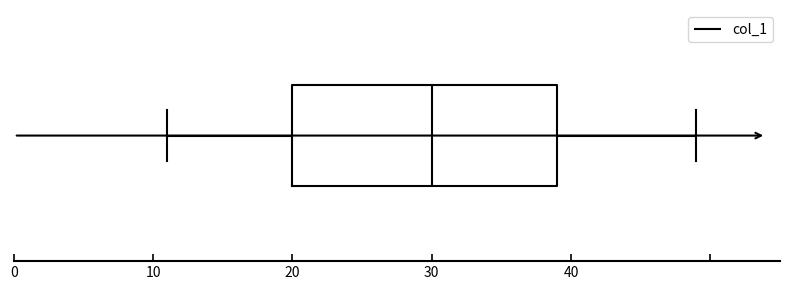

Transcribe this box plot: give where the median line is, the range the box spans, and where the two whiskers end, as read against the x-axis. The values are not printed on the chart, so give them approximately, as read against the axis.

median 30, box 20 to 39, whiskers 11 to 49